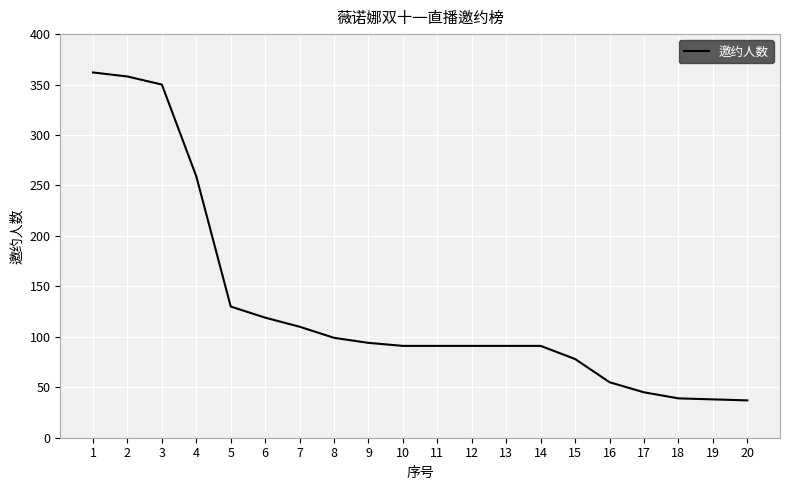

Approximately how many times larger is the value at 15 compared to 2?

0.2